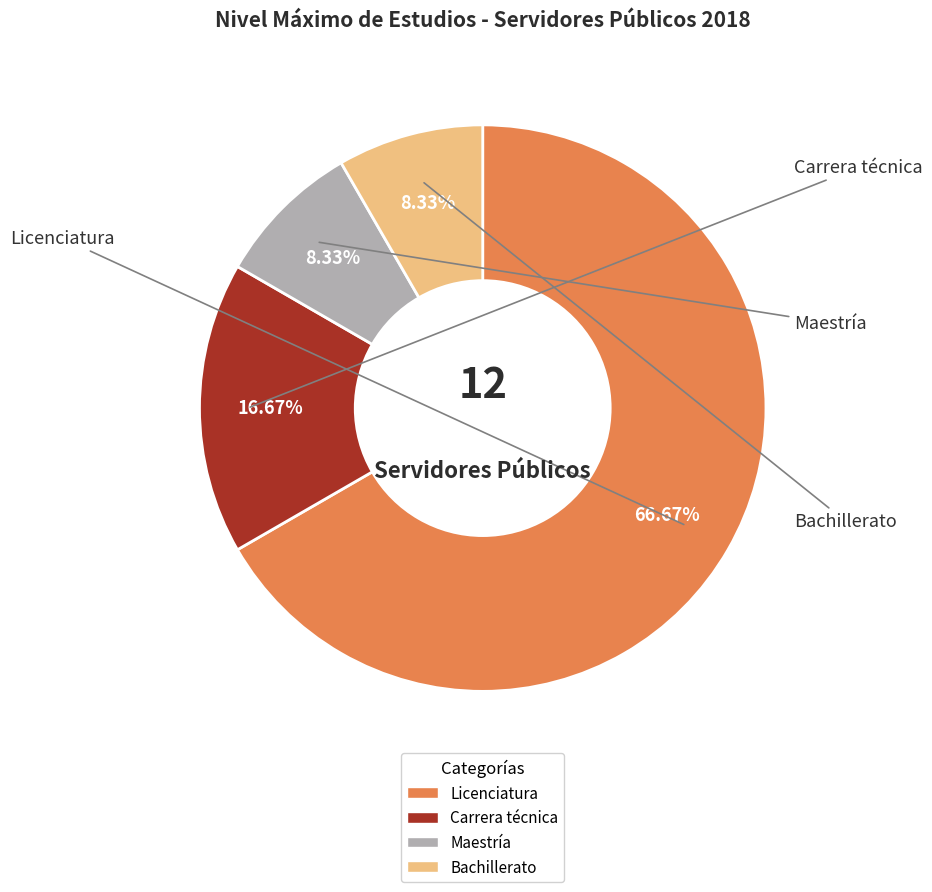

Which category has the biggest portion of the pie?

Licenciatura